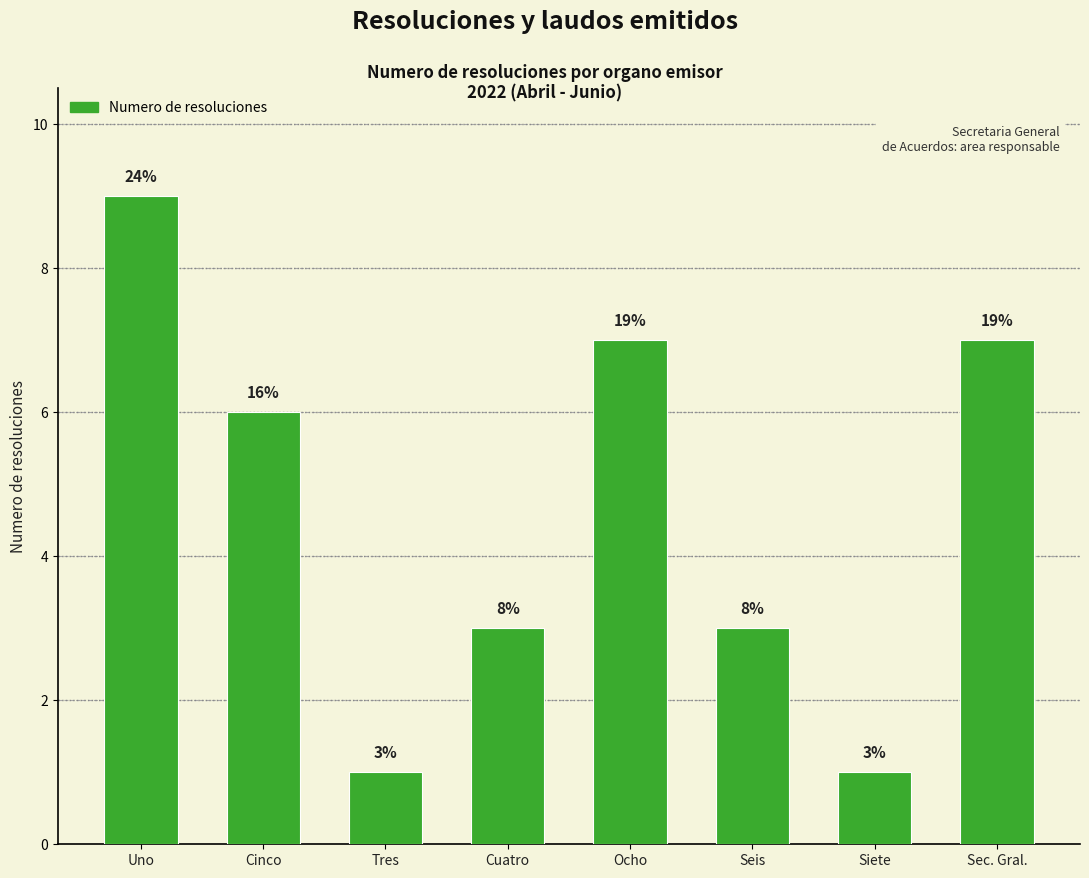

What is the difference between the maximum and minimum values?

8